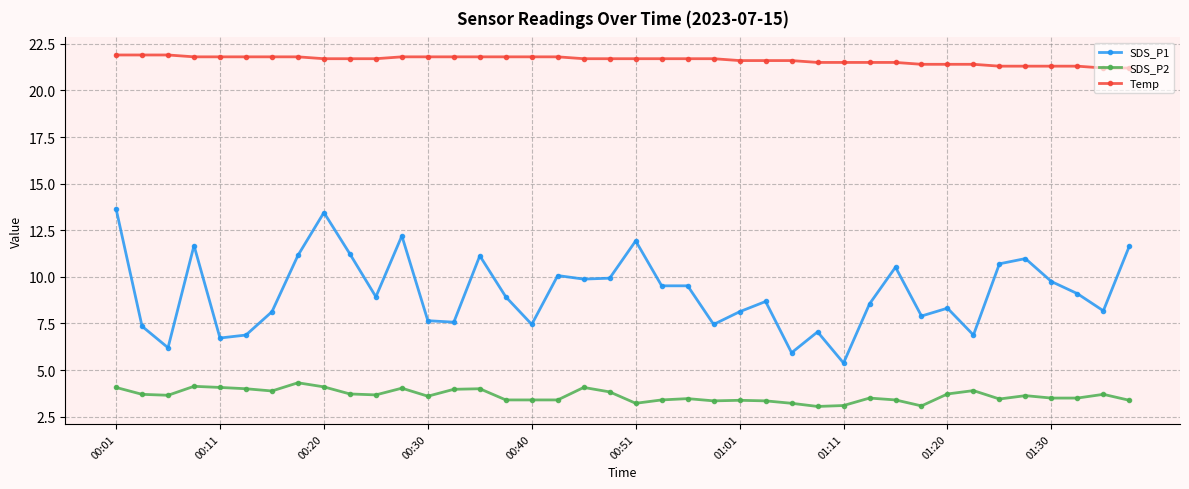

List the series in order of their peak value, lowest first.

SDS_P2, SDS_P1, Temp